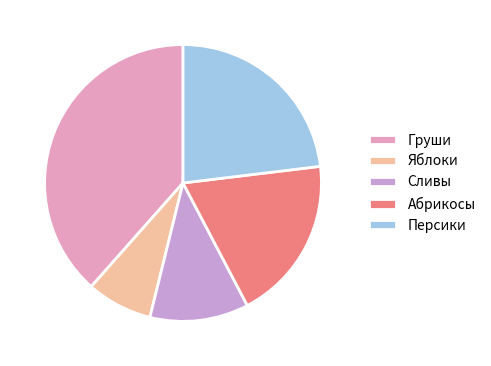

What is the ratio of the value at Яблоки to the value at Персики?

0.3